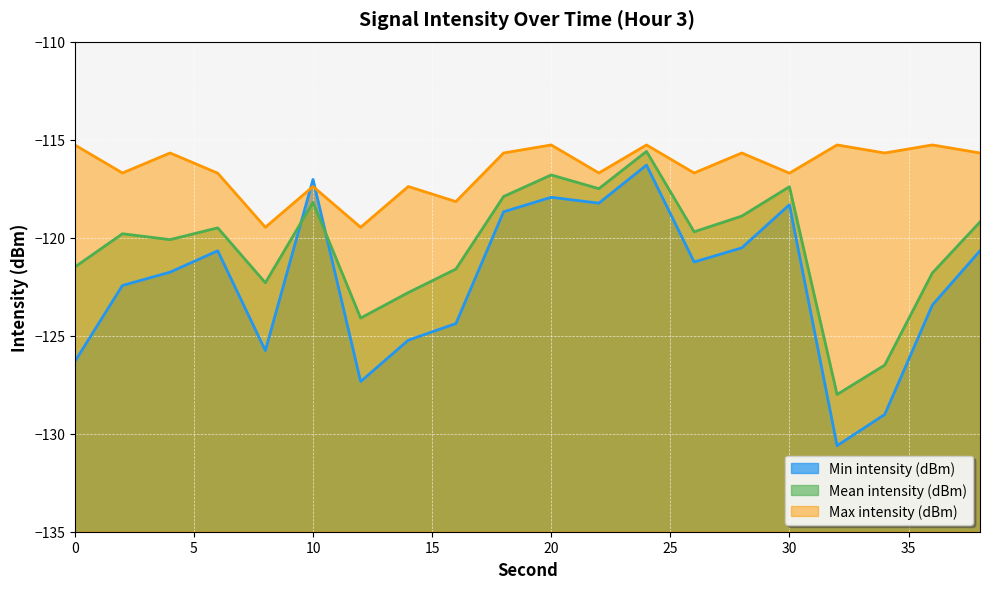

True or false: Max intensity (dBm) has more than 0 interior local peaks.

True